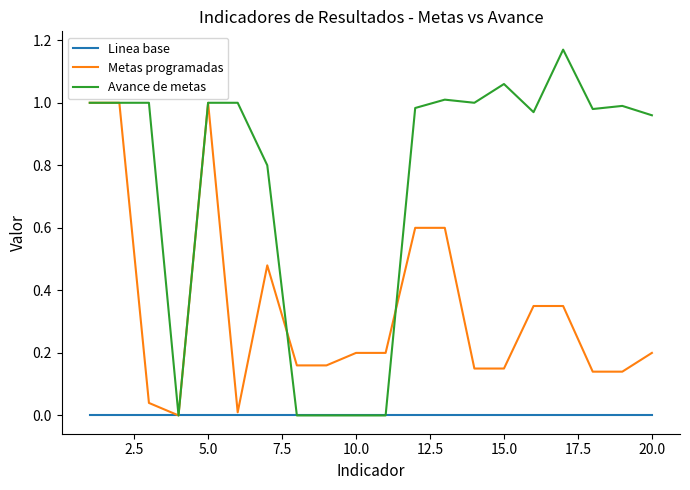

Rank the series by their maximum value, from lowest to highest.

Linea base, Metas programadas, Avance de metas